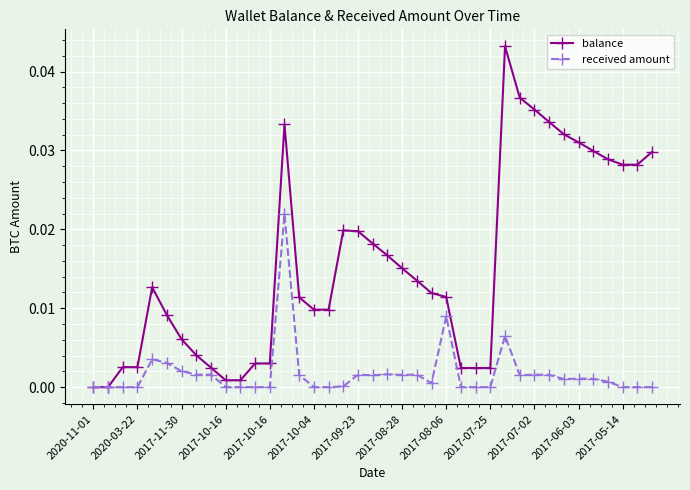

List the series in order of their peak value, lowest first.

received amount, balance